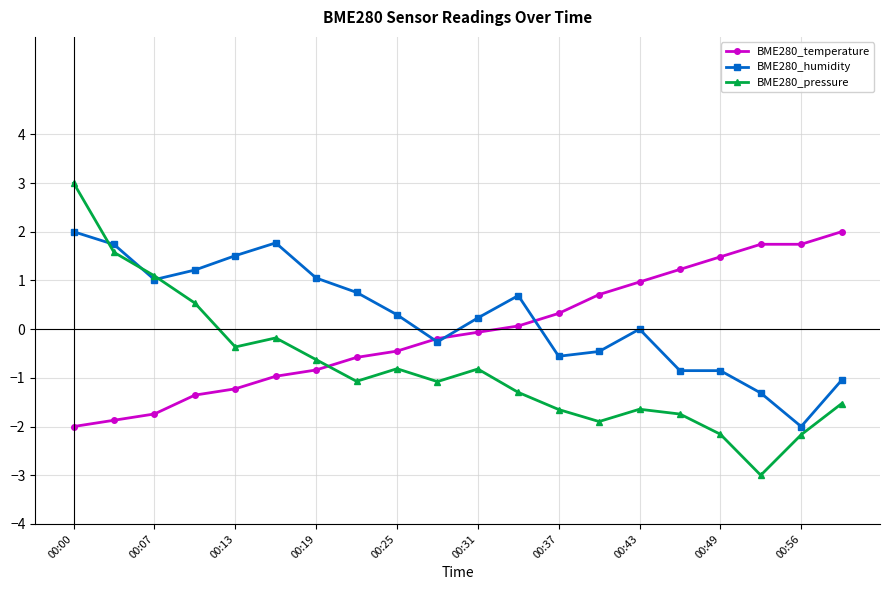

Which series has the largest total across all categories?

BME280_humidity